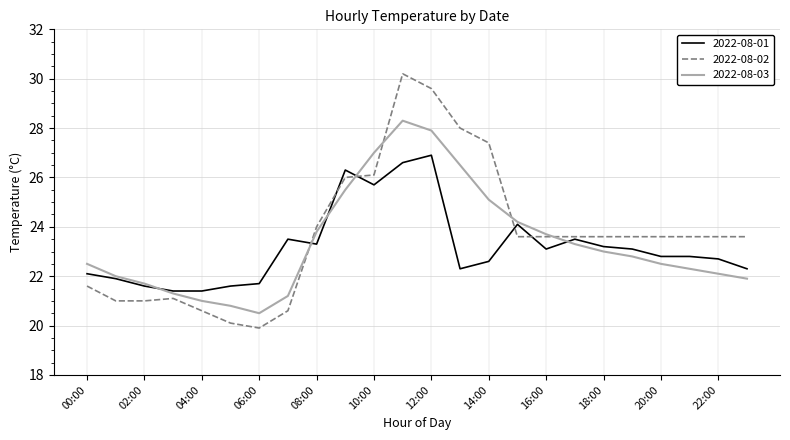

Which series has the largest range (max minus min)?

2022-08-02